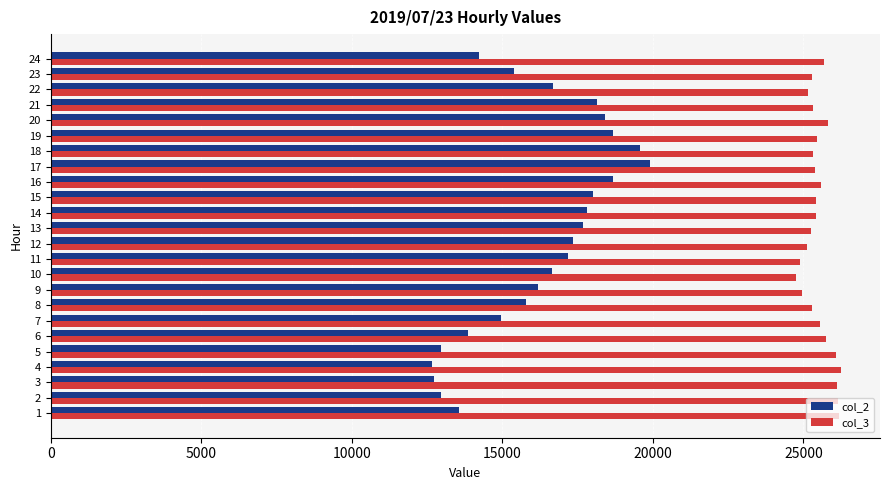

Rank the series by their average value, from lowest to highest.

col_2, col_3